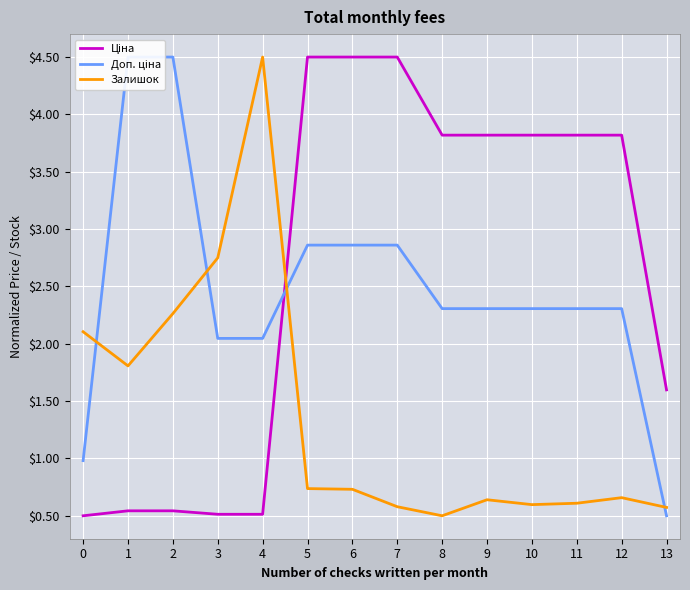

What is the difference between the Доп. ціна values at 2 and 11?

2.2